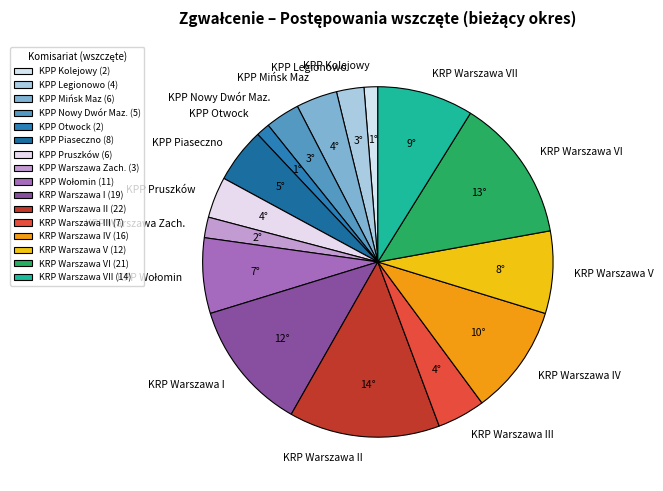

True or false: KRP Warszawa III accounts for 4% of the total.

True